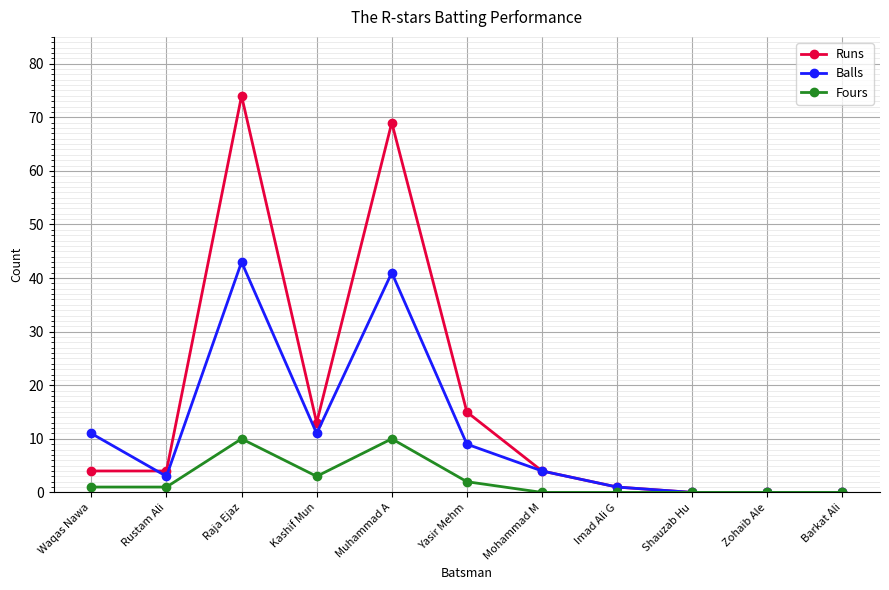

Reading right to left, list all the values displayed in this chart.

Runs: 0	0	0	1	4	15	69	13	74	4	4
Balls: 0	0	0	1	4	9	41	11	43	3	11
Fours: 0	0	0	0	0	2	10	3	10	1	1